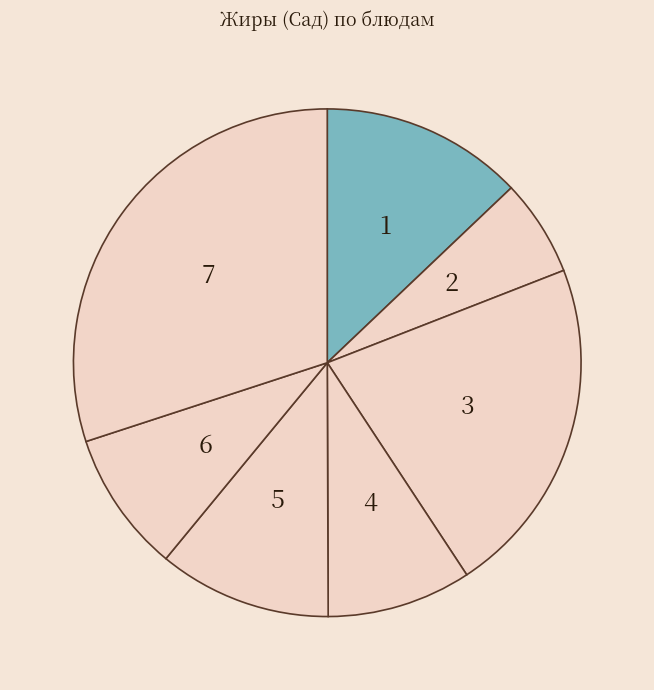

How many slices are in this pie chart?

7